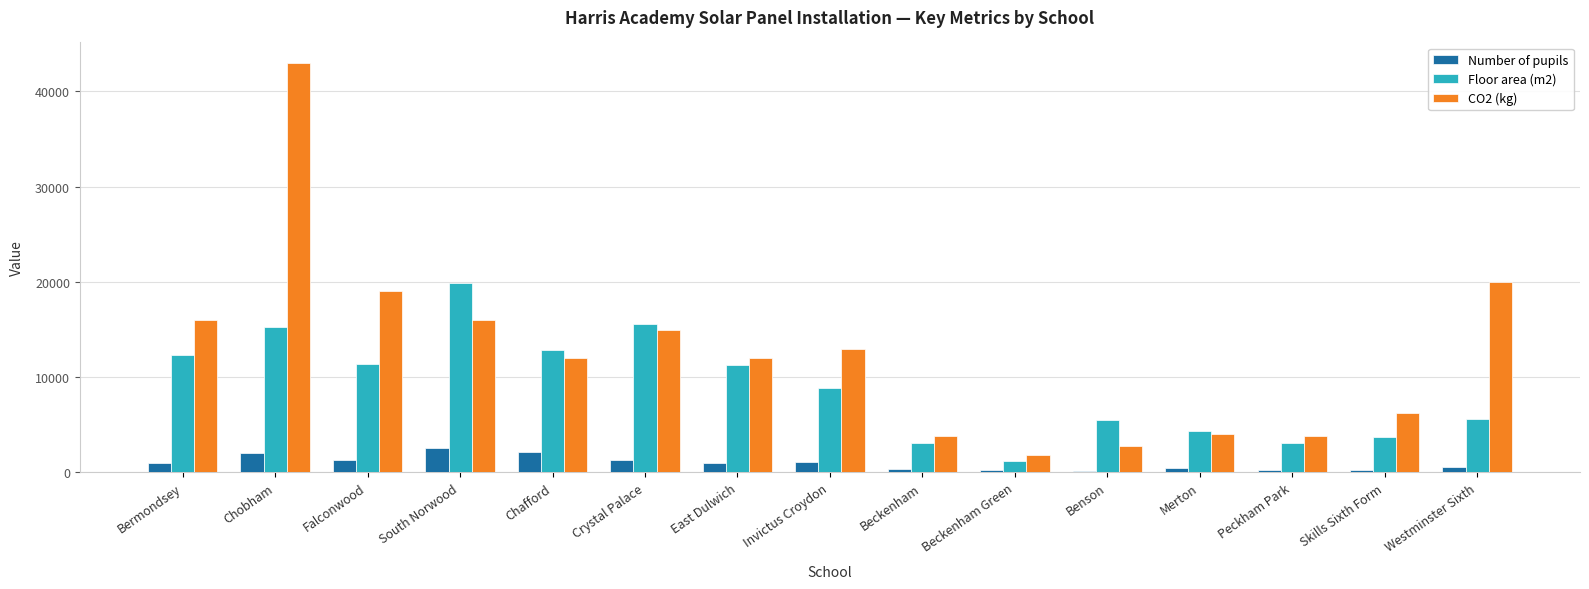

What is the difference between the Floor area (m2) values at South Norwood and Invictus Croydon?

11025